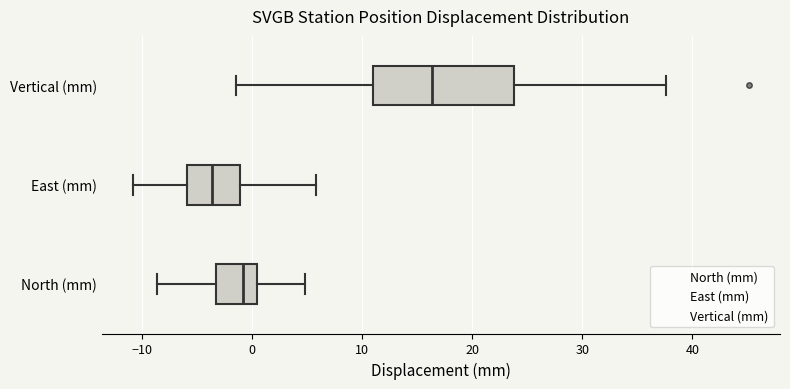

Where does the left whisker of the box for Vertical (mm) end on the x-axis? The values are not printed on the chart, so give them approximately, as read against the axis.

-1